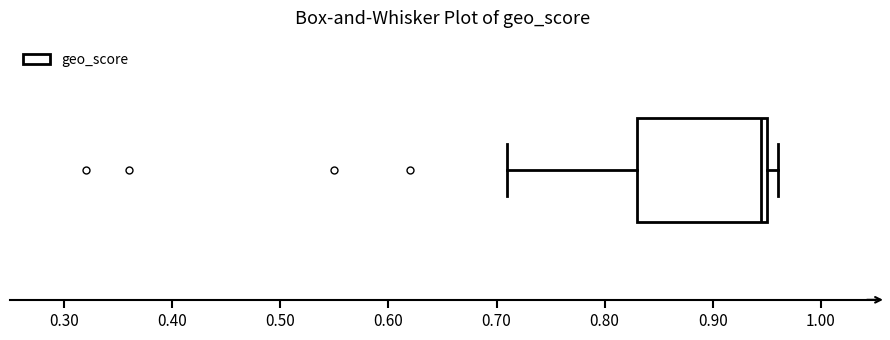

Where does the left whisker of the box end on the x-axis? The values are not printed on the chart, so give them approximately, as read against the axis.

0.71